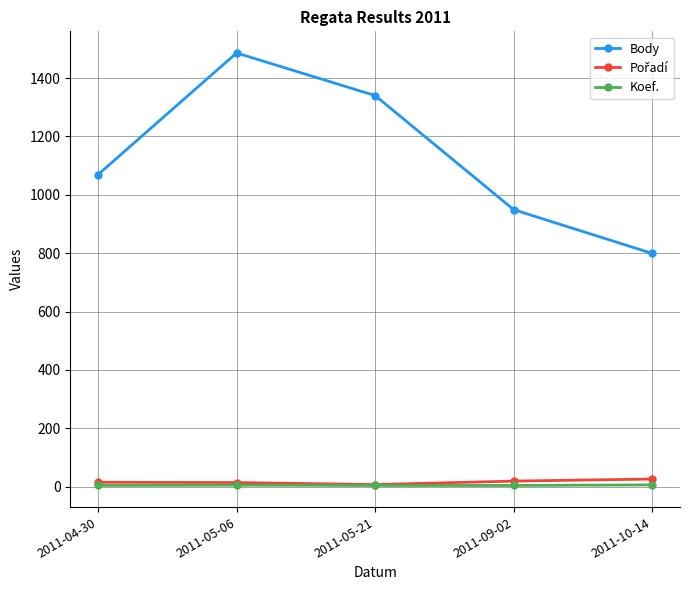

What is the sum of the Body values at 2011-09-02 and 2011-05-21?

2289